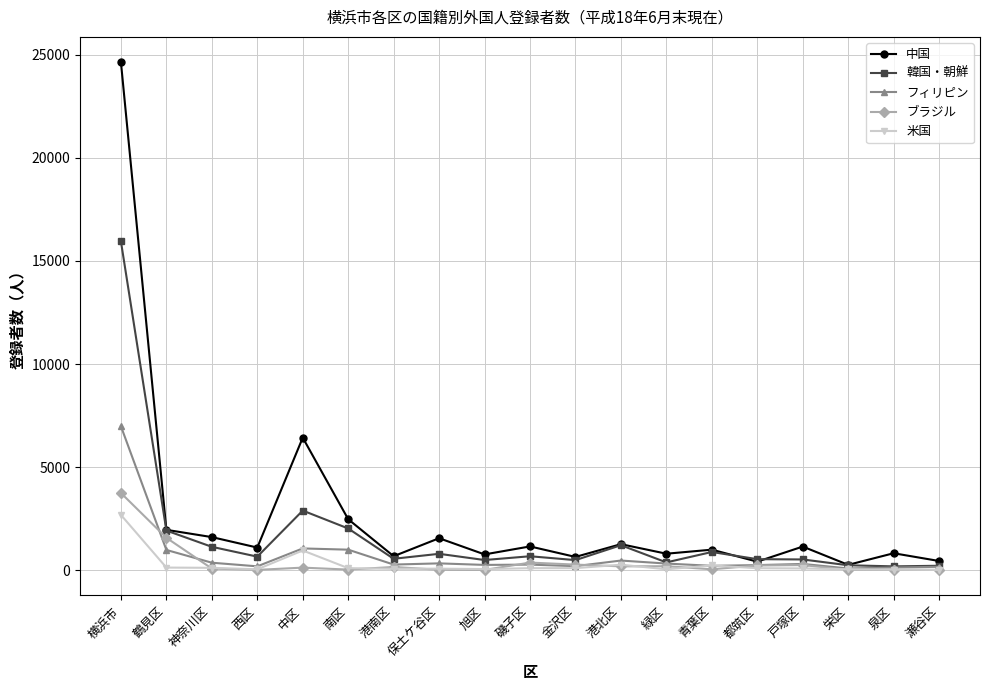

The value of フィリピン at 瀬谷区 is 173. True or false?

True